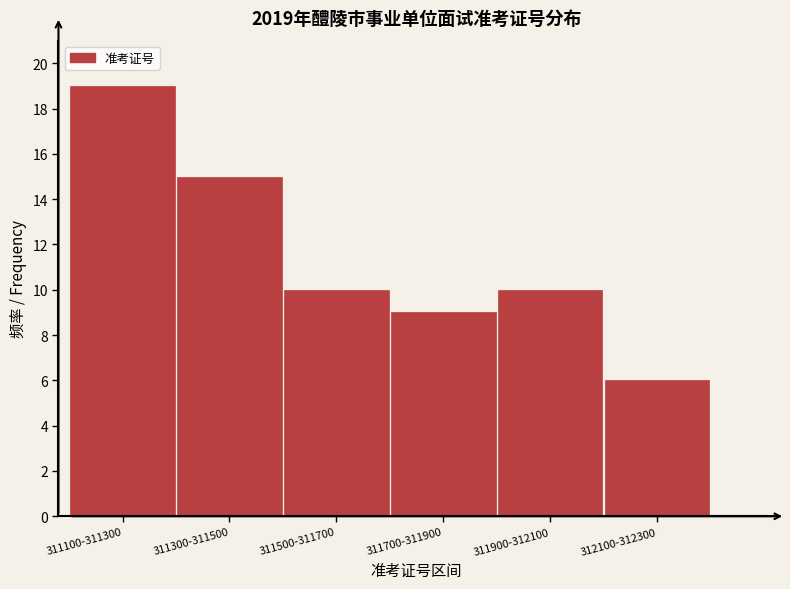

Reading left to right, extract all data points from this chart.

19	15	10	9	10	6